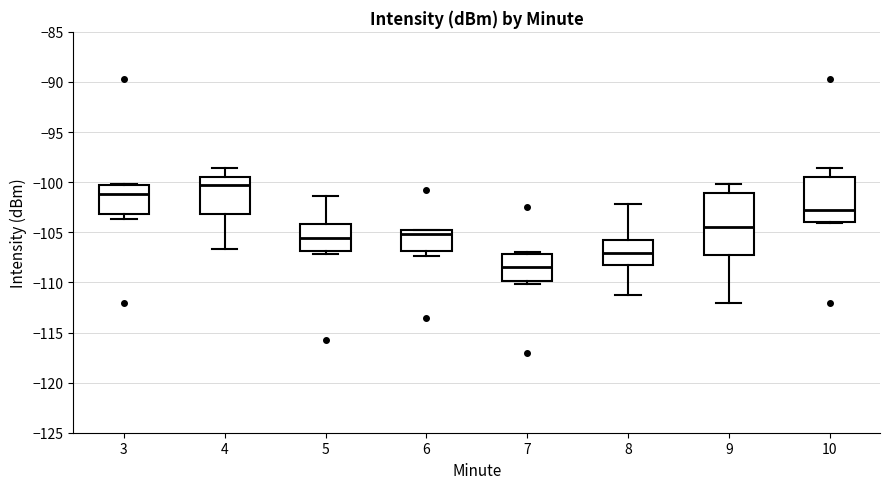

Which box is the tallest, from its lower edge to its upper edge?

9